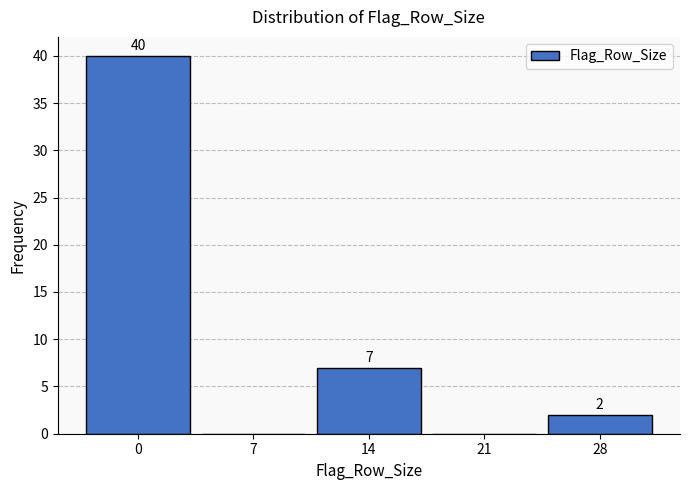

Reading left to right, list all the values displayed in this chart.

0=40	7=0	14=7	21=0	28=2